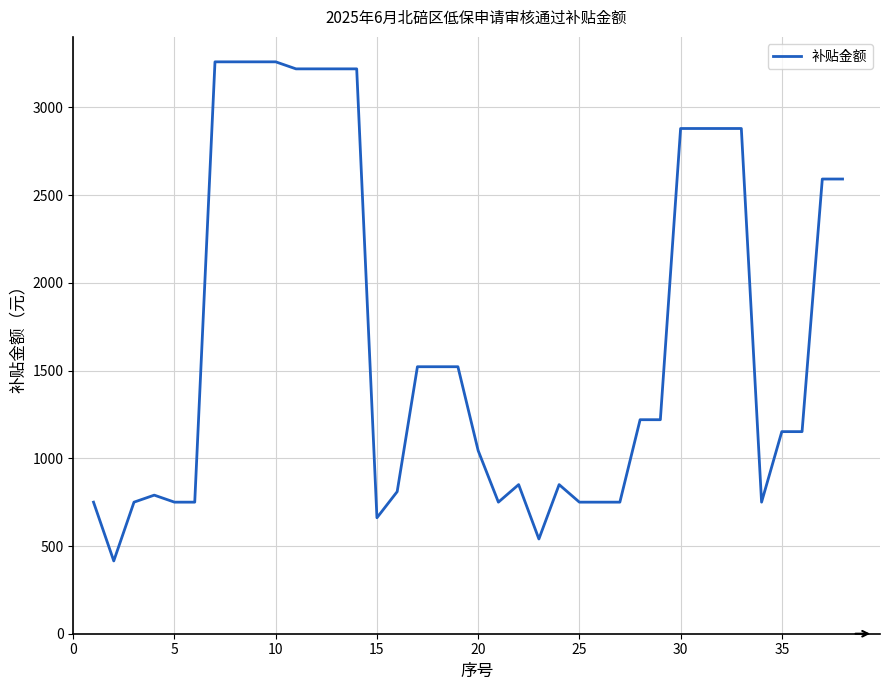

What is the difference between the maximum and minimum values?

2845